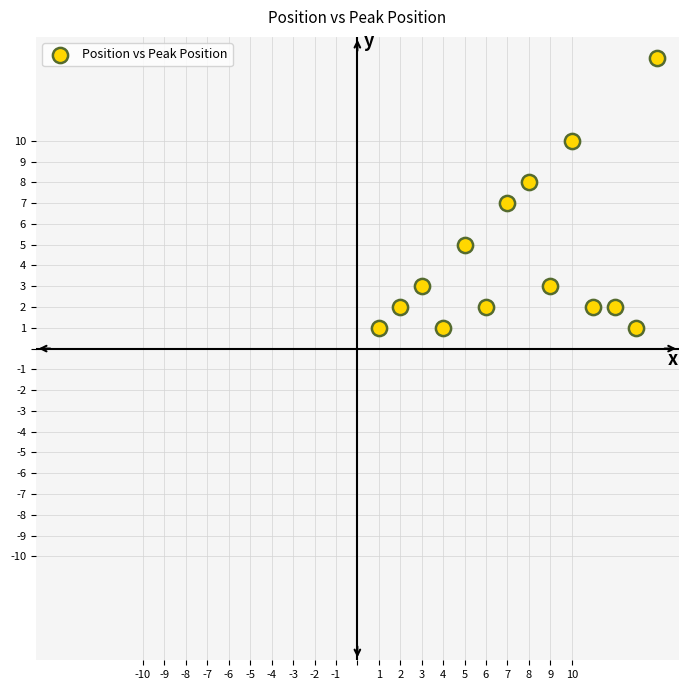

What is the range of X values (max minus min)?

13